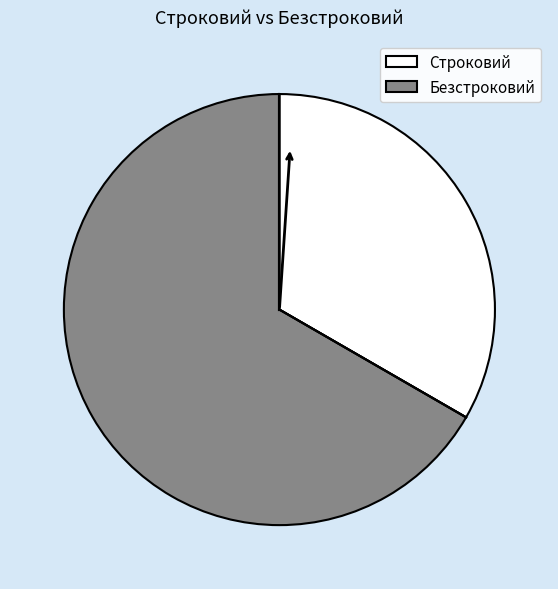

The Безстроковий slice represents 67% of the pie. True or false?

True